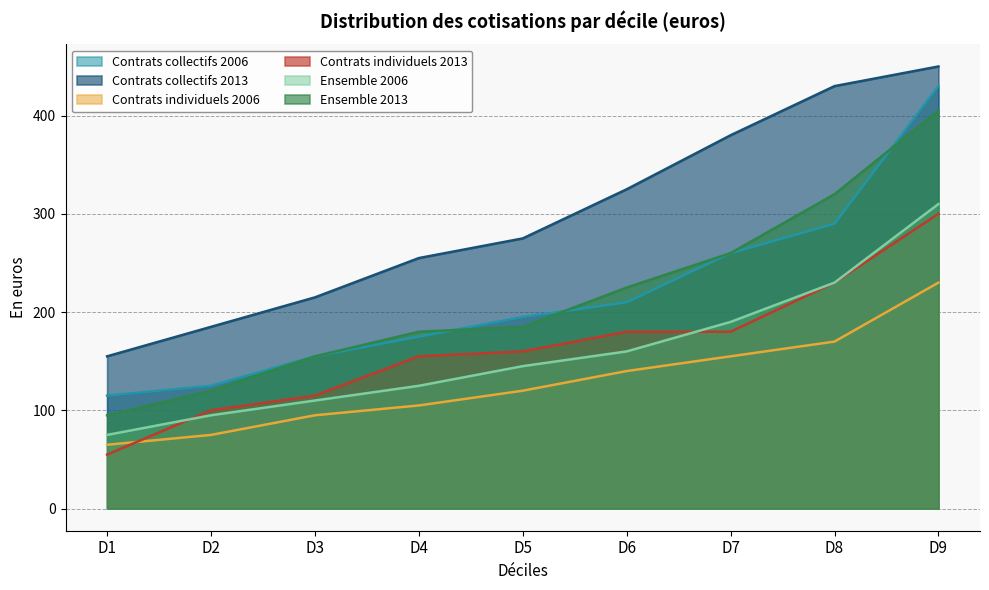

What is the sum of the Ensemble 2006 values at D3 and D1?

185